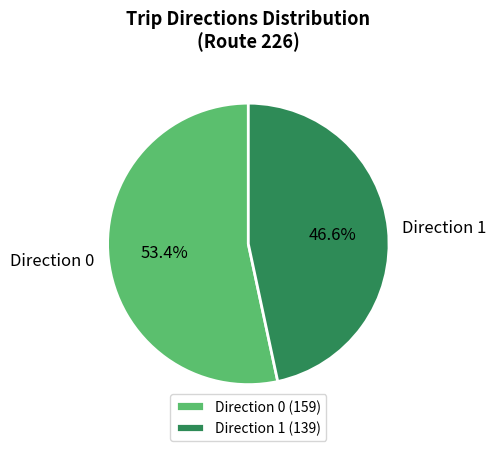

Which has a higher value, Direction 1 or Direction 0?

Direction 0